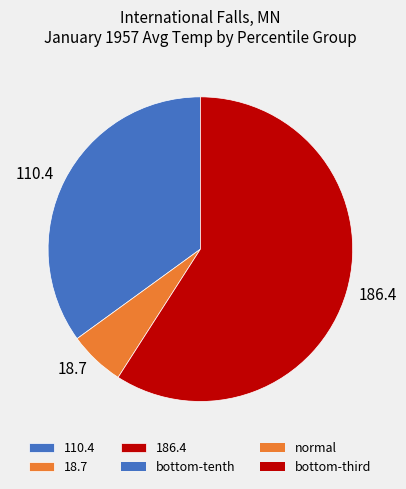

Is 186.4 the majority of the pie?

Yes